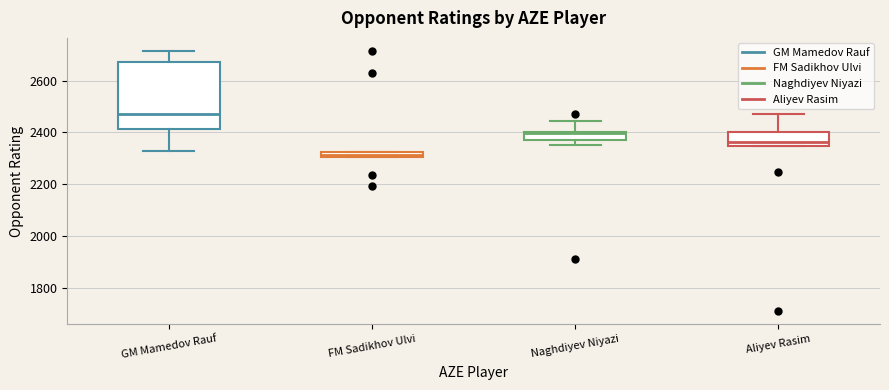

Which box has the highest median line?

GM Mamedov Rauf